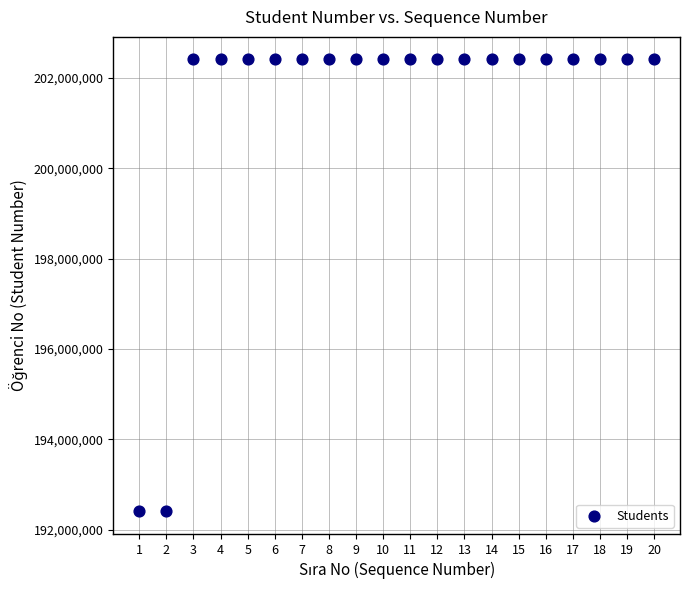

What is the range of X values (max minus min)?

19